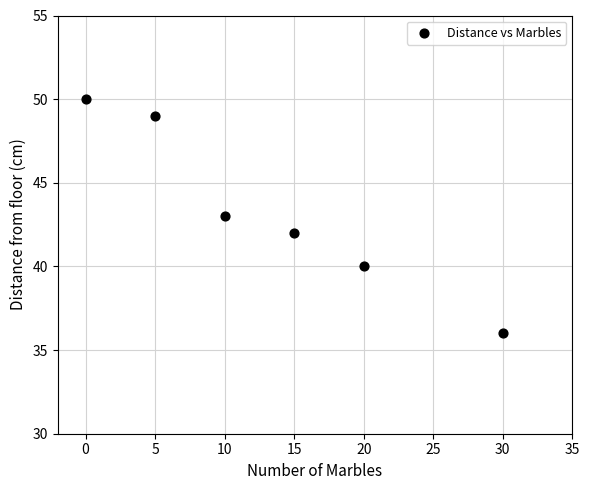

What is the range of Y values (max minus min)?

14